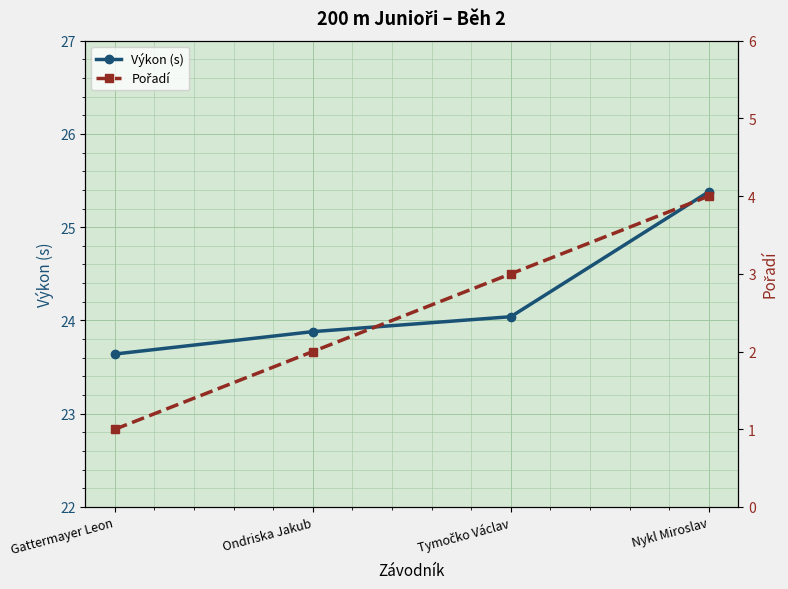

What is the total value across all series at Gattermayer Leon?

24.6